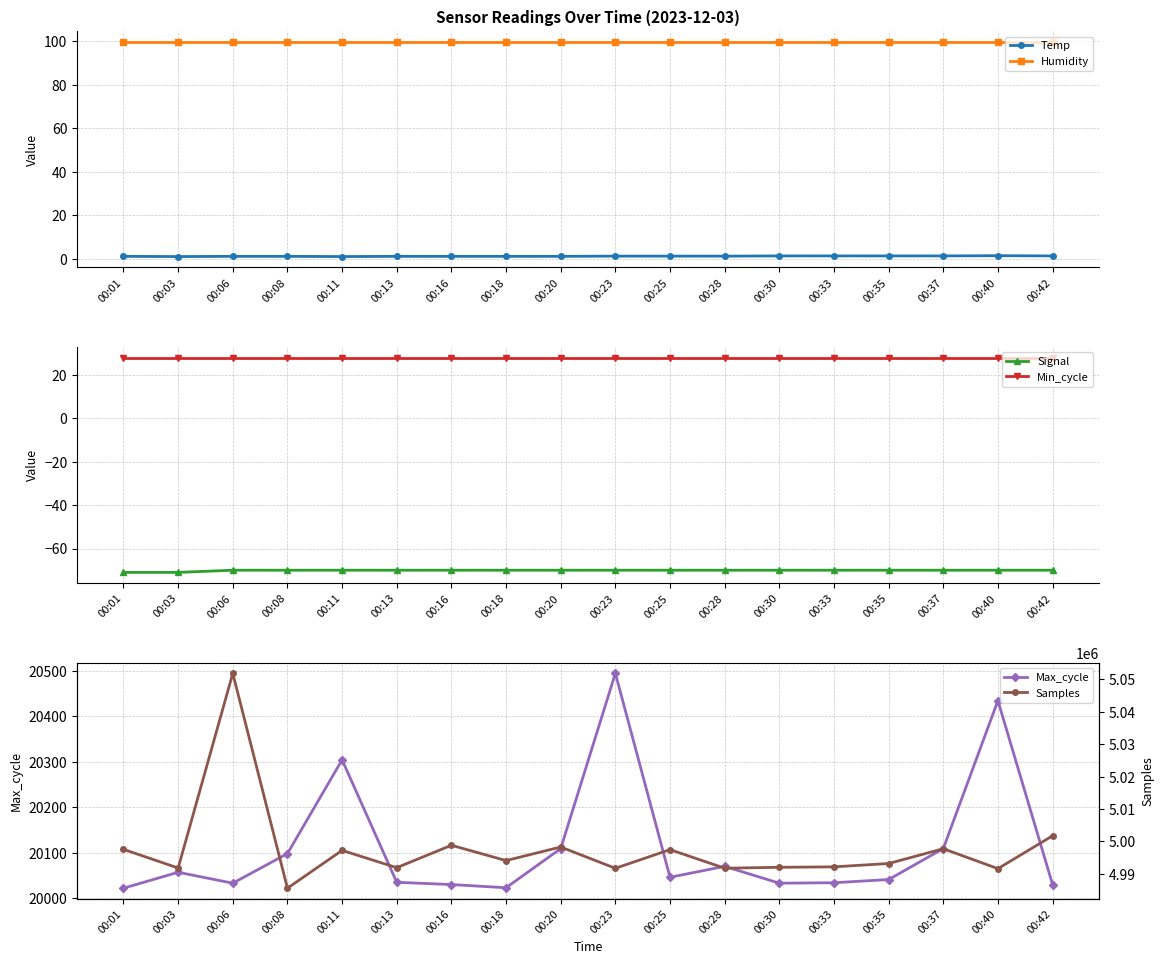

What is the sum of all Signal values?

-1262